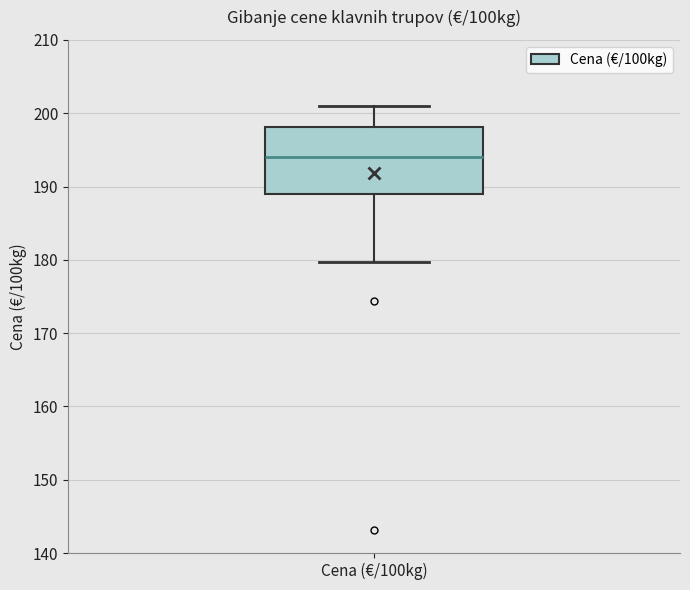

Where is the lower edge of the box for Cena (€/100kg) on the y-axis? The values are not printed on the chart, so give them approximately, as read against the axis.

189